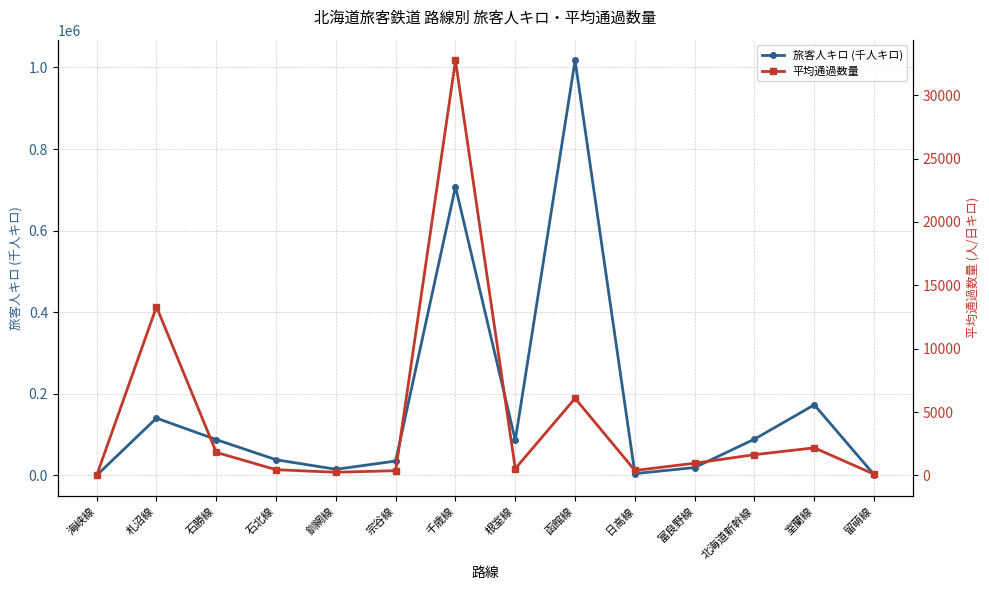

True or false: 平均通過数量 and 旅客人キロ (千人キロ) cross at least once.

False